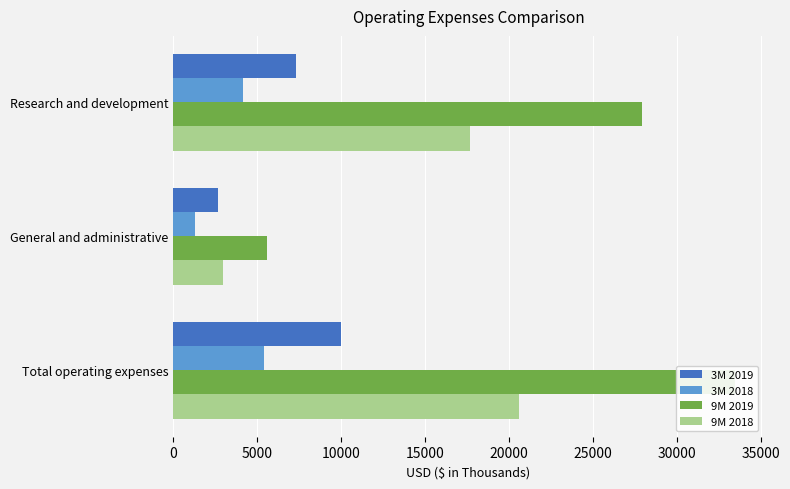

The value of 3M 2019 at General and administrative is 2649. True or false?

True